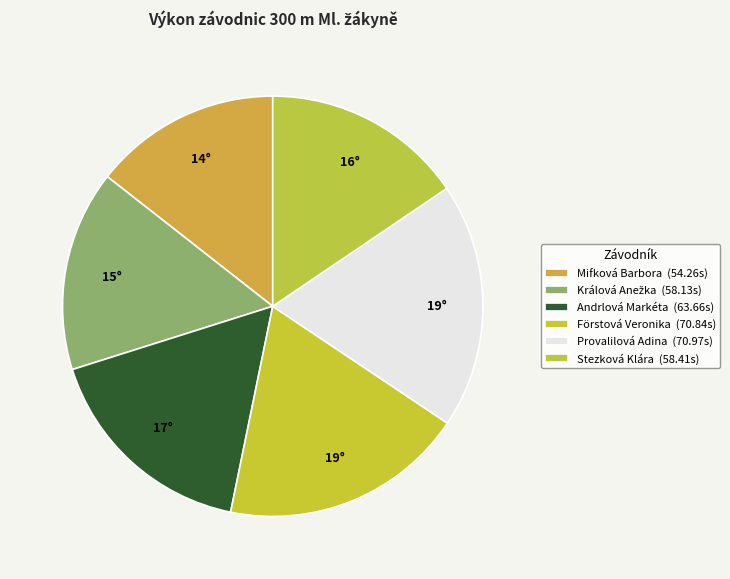

What percentage is the Stezková Klára slice, to the nearest percent?

16%